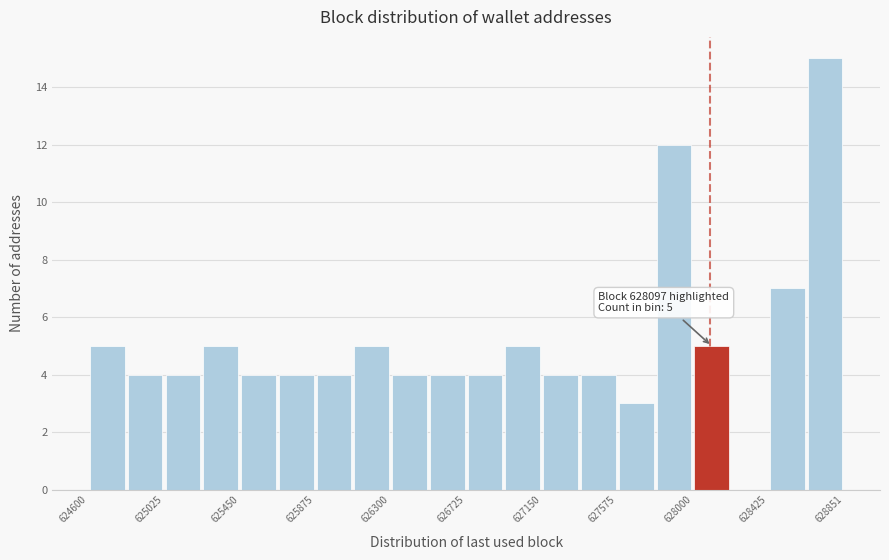

Over which range of the x-axis is the bar tallest?

628650 to 628850